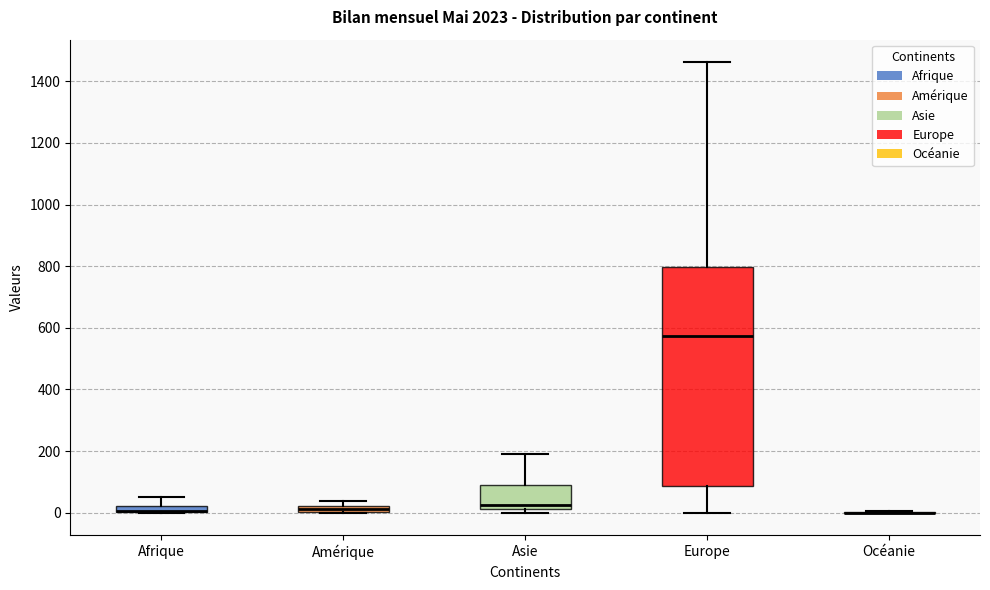

Which box is the tallest, from its lower edge to its upper edge?

Europe